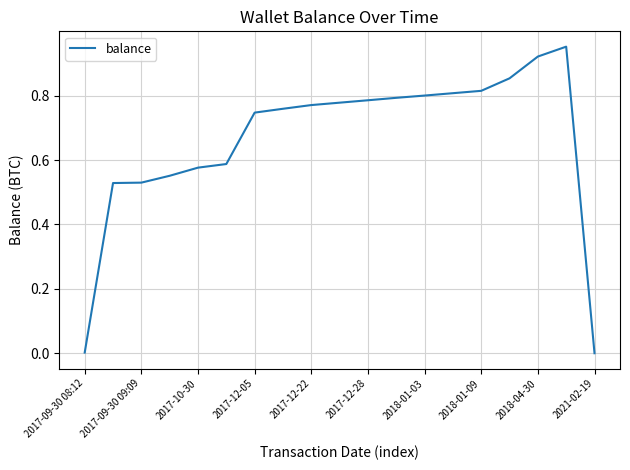

Is this an area chart (filled region under the line)?

No